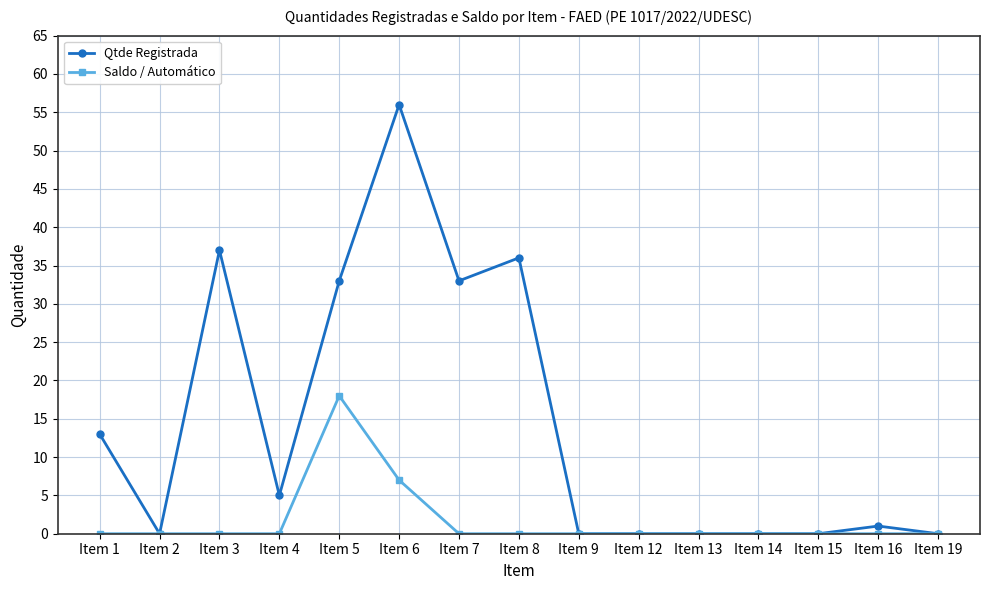

Is it true that Saldo / Automático equals -10 at Item 12?

False